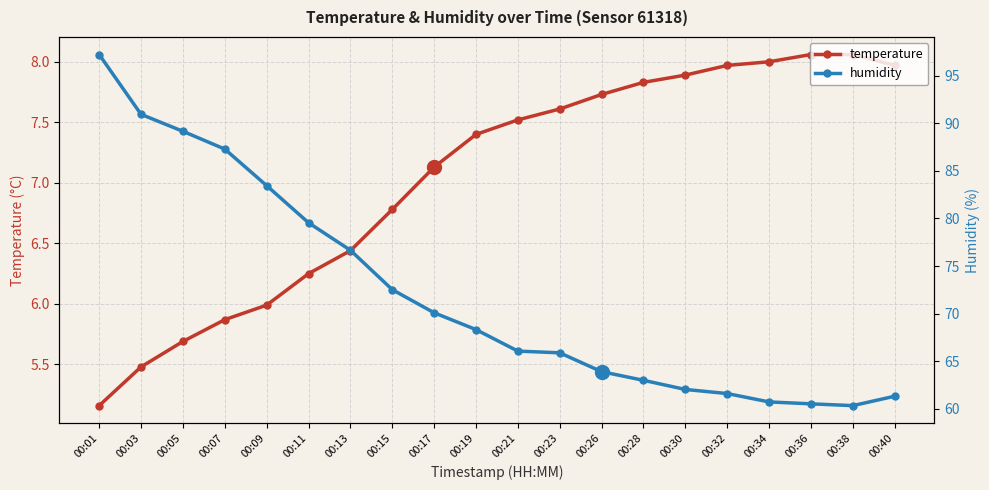

Which category has the lowest value across all series?

00:01